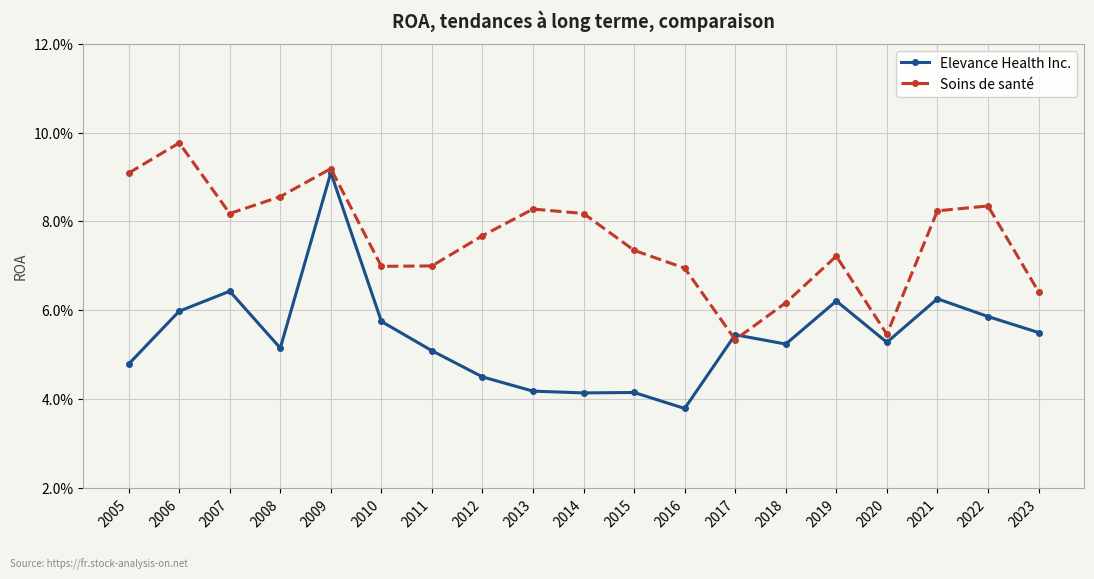

What are all the series names shown in the legend?

Elevance Health Inc., Soins de santé